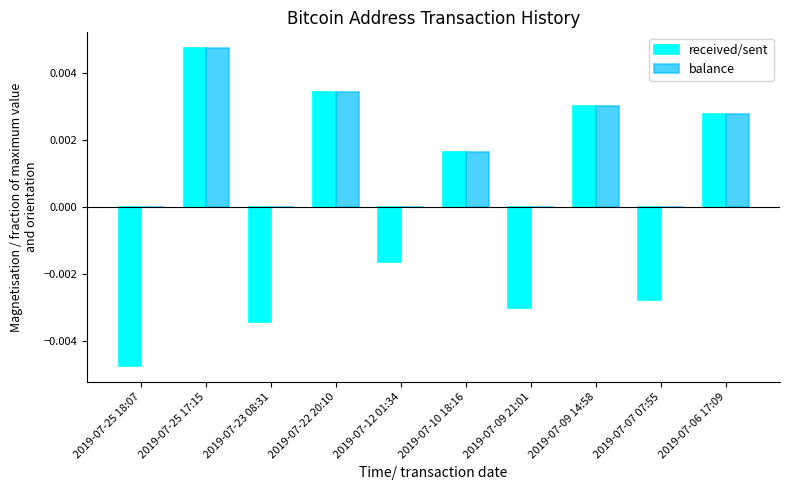

Count the number of categories in the chart.

10